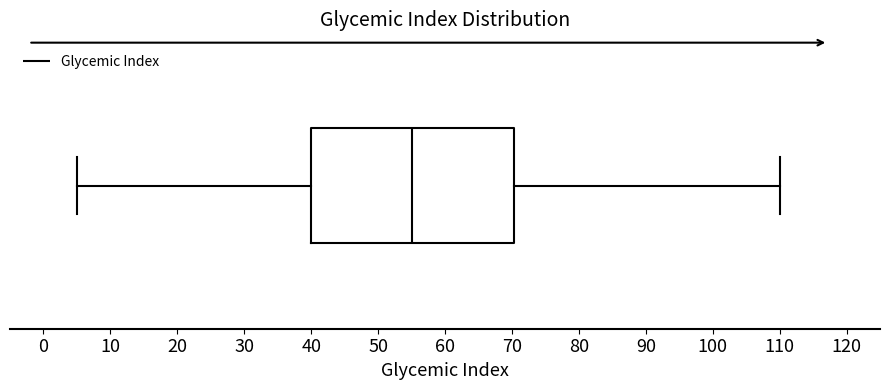

Where does the right whisker of the box end on the x-axis? The values are not printed on the chart, so give them approximately, as read against the axis.

110